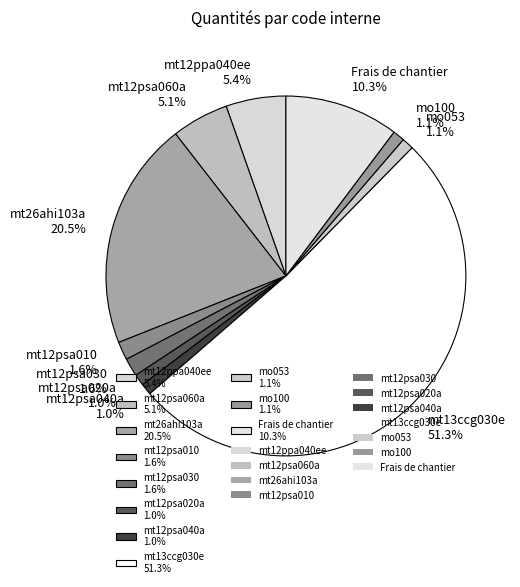

Does mt12psa060a represent more than half of the total?

No